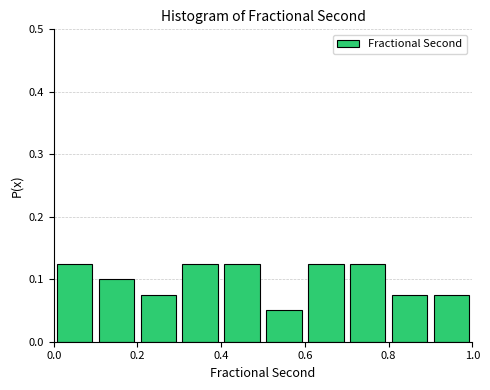

Reading left to right, list every bar in this chart as the range it spans on the x-axis followed by its height. The values are not printed on the chart, so give them approximately, as read against the axis.

0.0 to 0.1: 0.13
0.1 to 0.2: 0.10
0.2 to 0.3: 0.08
0.3 to 0.4: 0.13
0.4 to 0.5: 0.13
0.5 to 0.6: 0.05
0.6 to 0.7: 0.13
0.7 to 0.8: 0.13
0.8 to 0.9: 0.08
0.9 to 1.0: 0.08